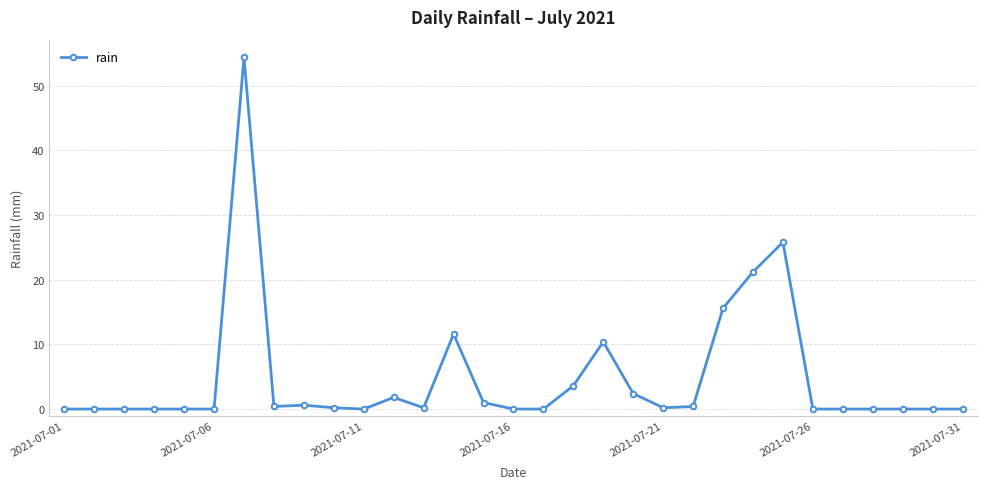

True or false: there are more than 0 points higher than both neighbors.

True